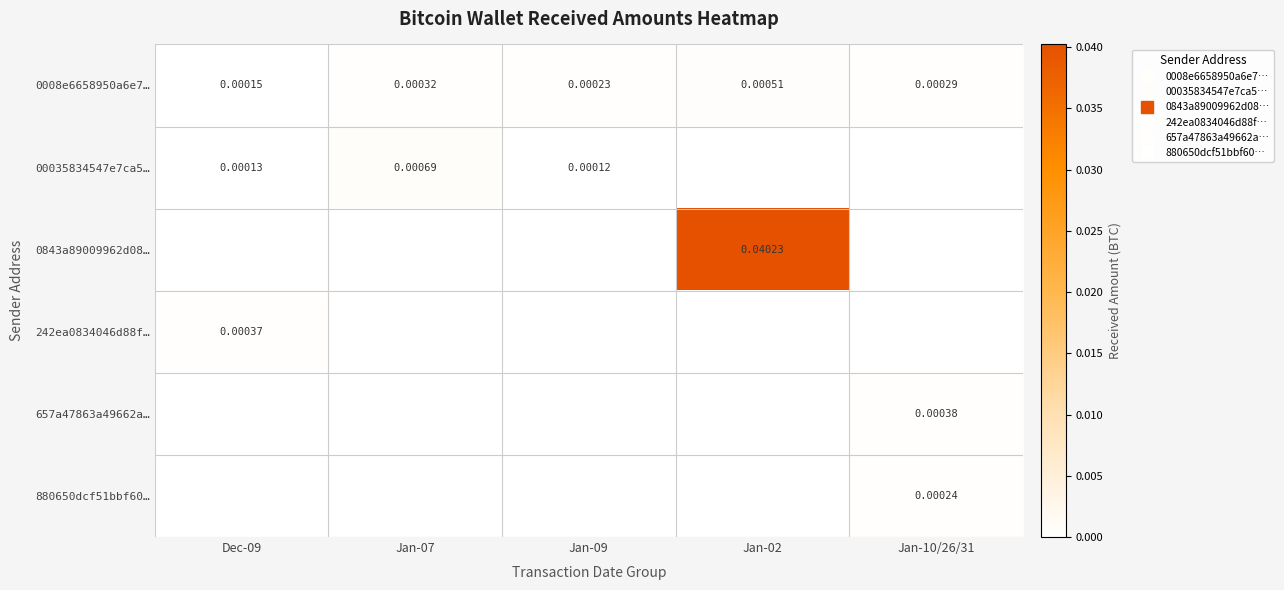

Which series has the largest total across all categories?

0843a89009962d08…